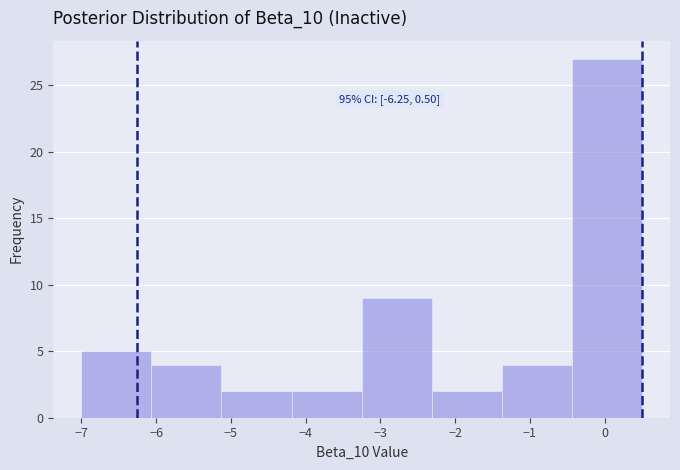

Over which range of the x-axis is the bar tallest?

-0.4 to 0.5